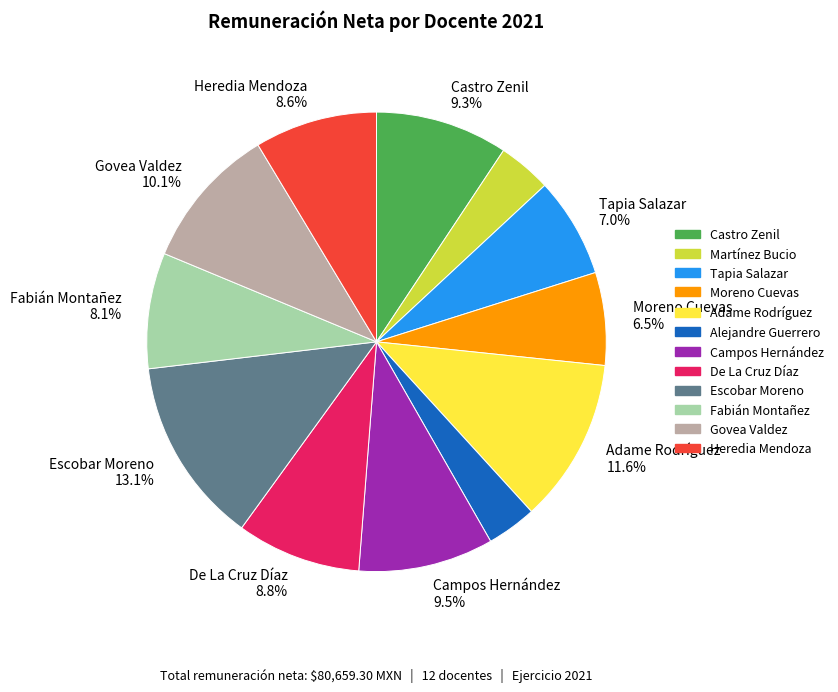

What is the largest slice in the pie chart?

Escobar Moreno